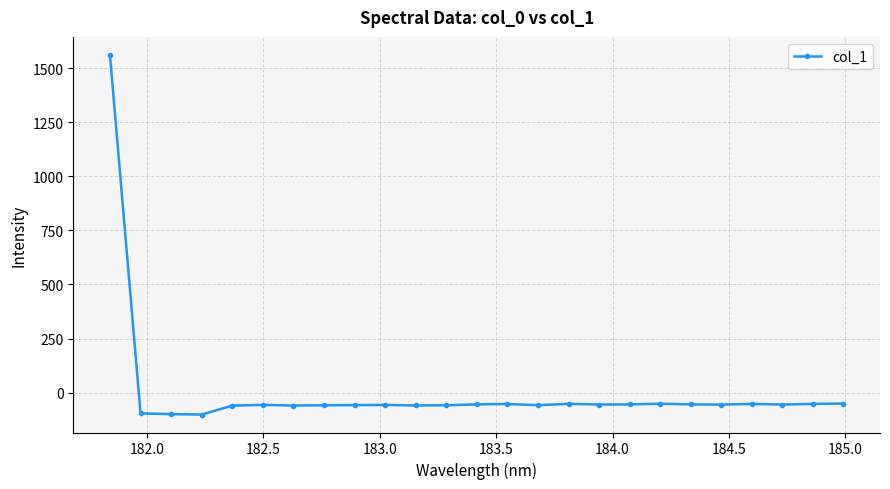

What is the value of the 24th point from the left?

-52.2